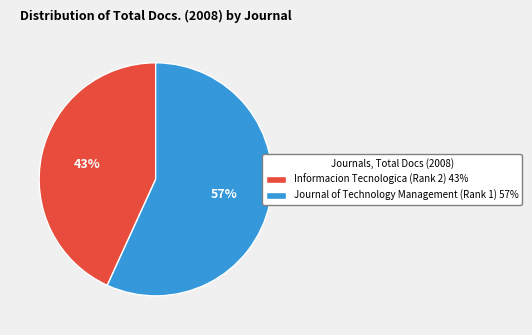

Combined, do Journal of Technology Management (Rank 1) and Informacion Tecnologica (Rank 2) account for over 50%?

Yes